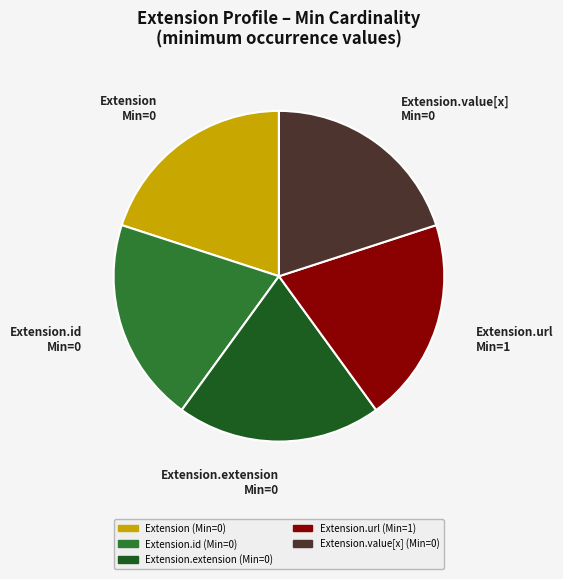

True or false: Extension.extension accounts for 1% of the total.

False